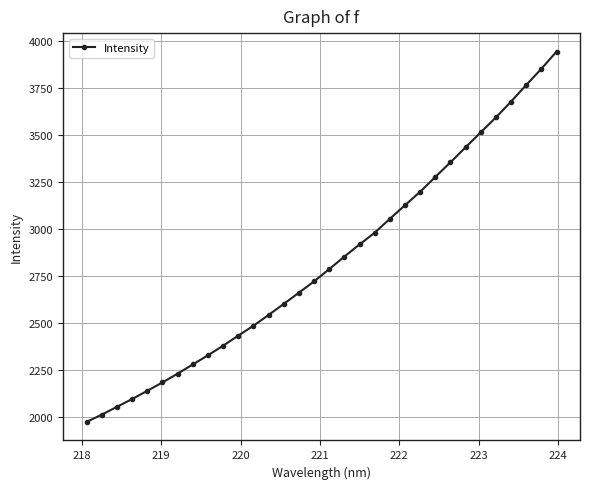

What is the difference between the second highest and second lowest values?

1838.0